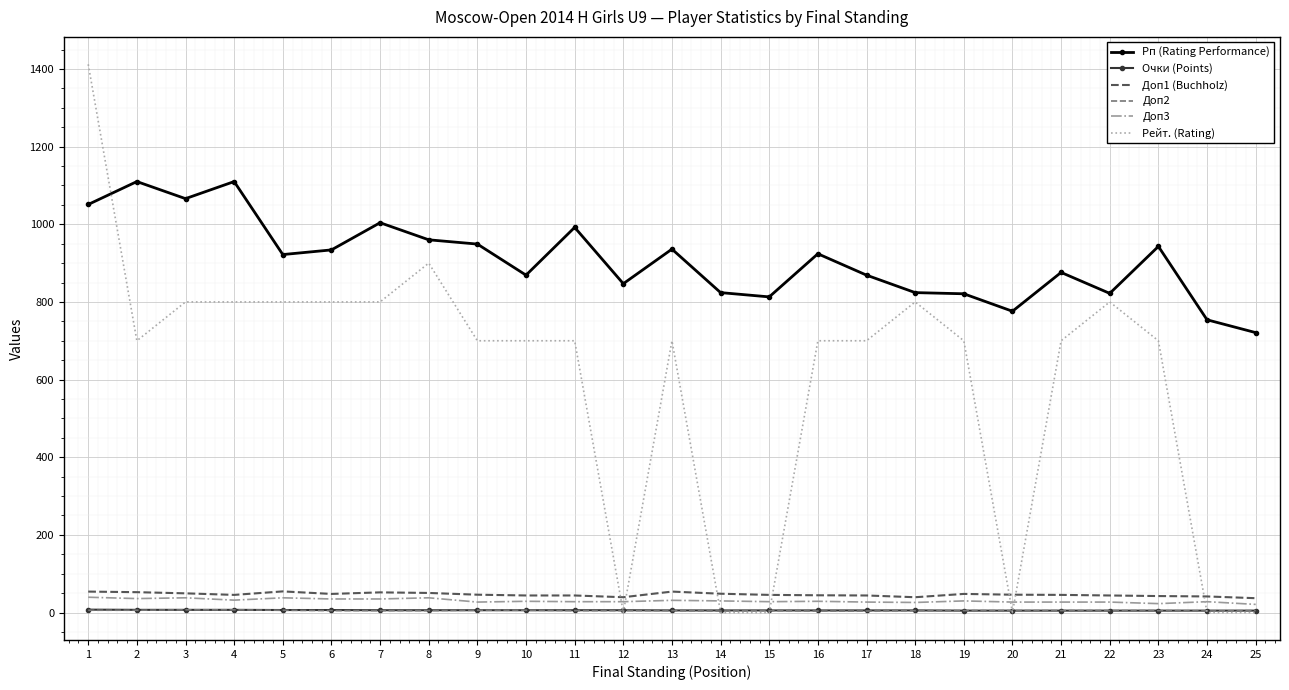

Which series has the largest total across all categories?

Рп (Rating Performance)